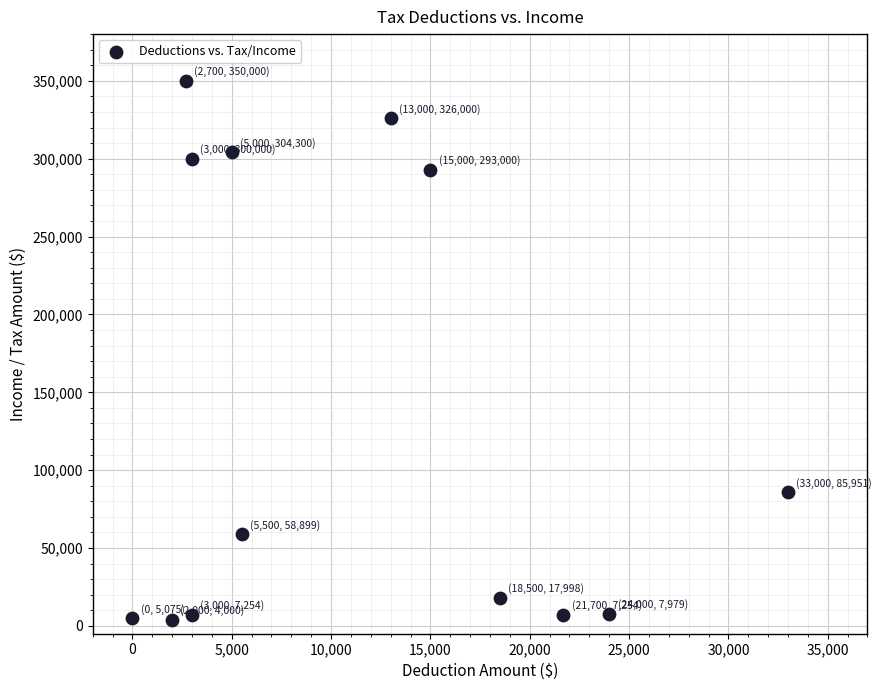

What is the range of Y values (max minus min)?

346000.0